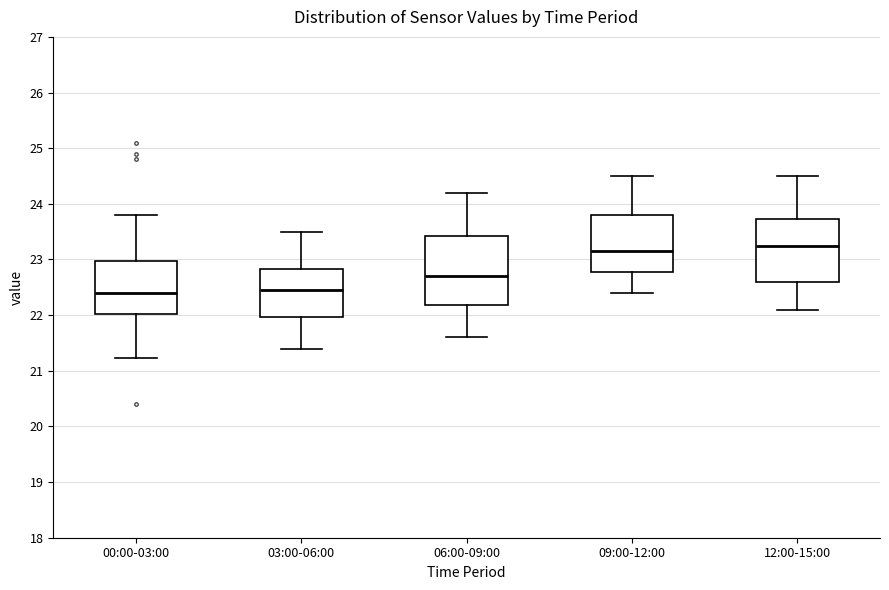

Reading left to right, transcribe this box plot: for each box, give where its median line is, the range the box spans, and where its two whiskers end, as read against the y-axis. The values are not printed on the chart, so give them approximately, as read against the axis.

00:00-03:00: median 22.4, box 22.0 to 23.0, whiskers 21.2 to 23.8
03:00-06:00: median 22.5, box 22.0 to 22.8, whiskers 21.4 to 23.5
06:00-09:00: median 22.7, box 22.2 to 23.4, whiskers 21.6 to 24.2
09:00-12:00: median 23.2, box 22.8 to 23.8, whiskers 22.4 to 24.5
12:00-15:00: median 23.3, box 22.6 to 23.7, whiskers 22.1 to 24.5